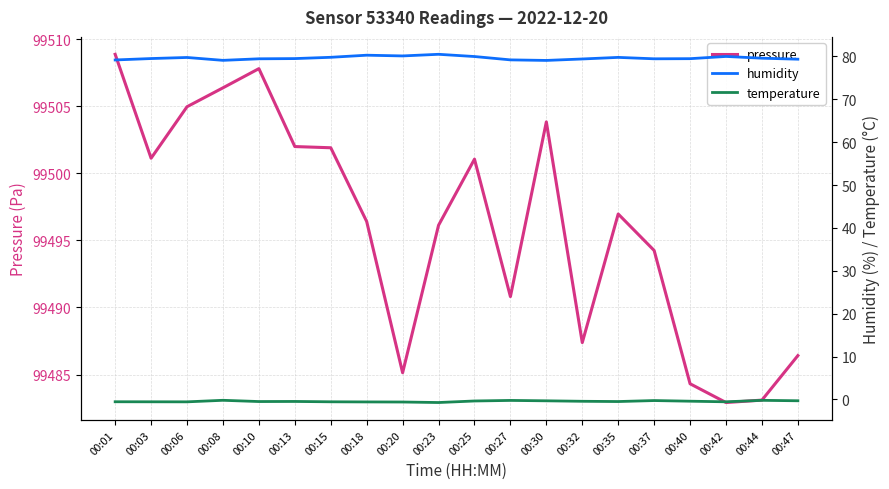

What are all the series names shown in the legend?

pressure, humidity, temperature